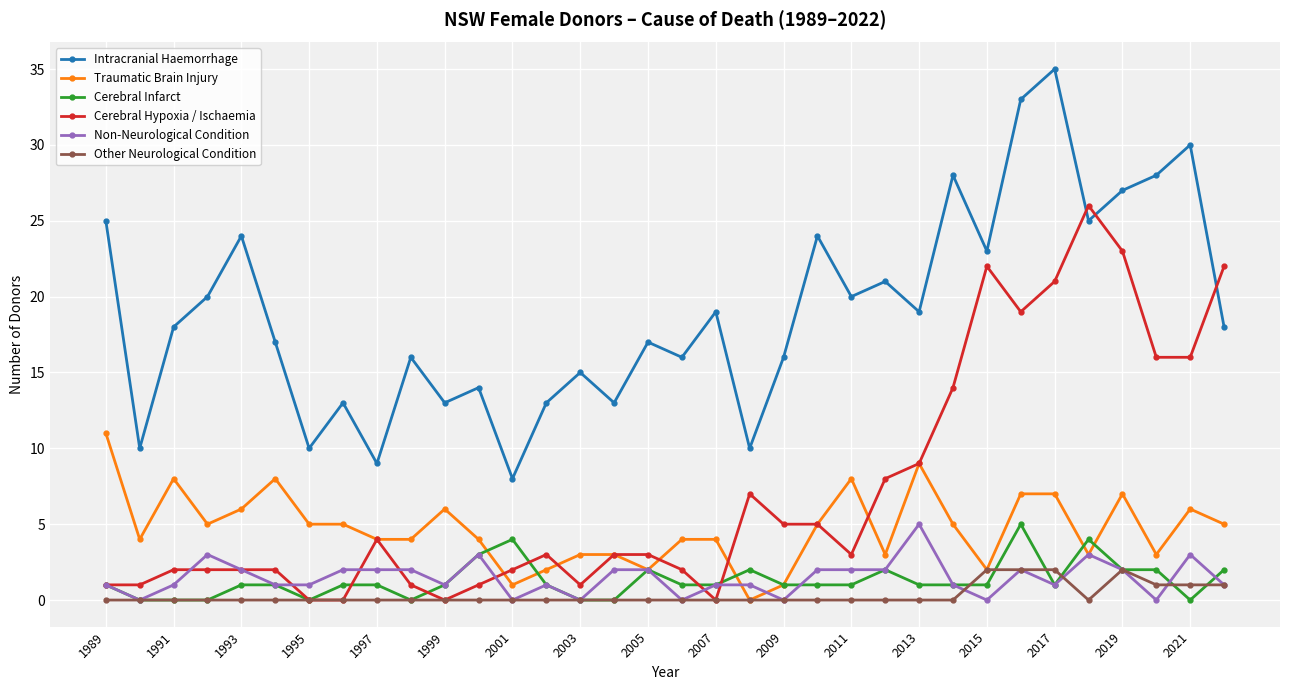

What is the greatest value displayed?

35